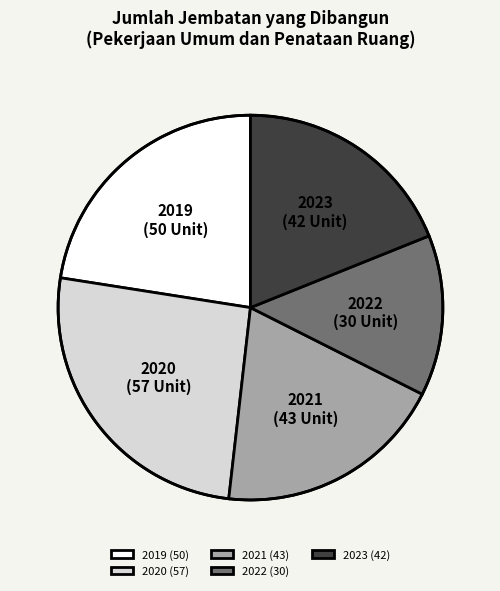

Is it true that 2020 is 26% of the pie?

True